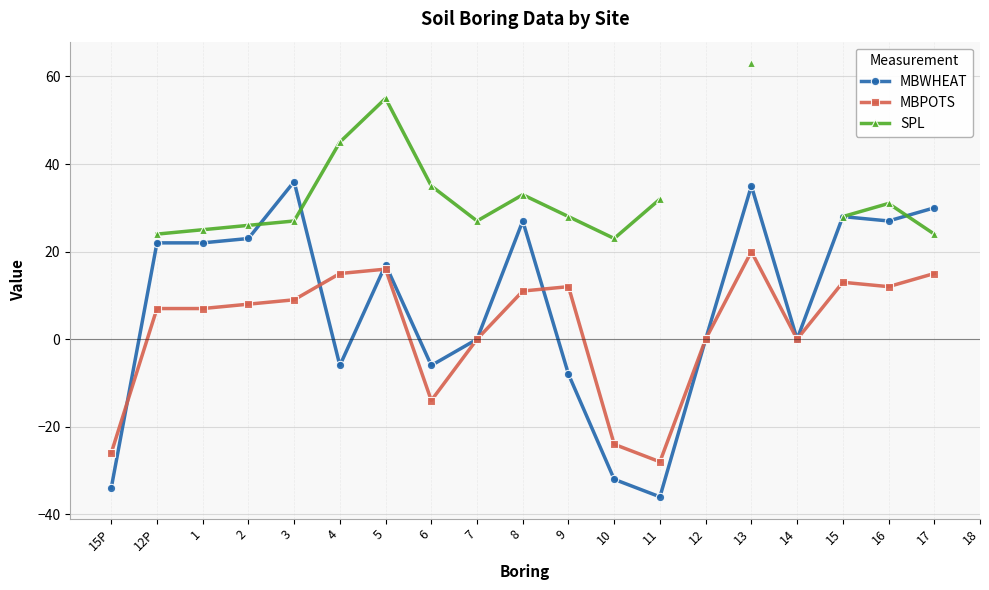

What is the label of the 18th point from the left?

16